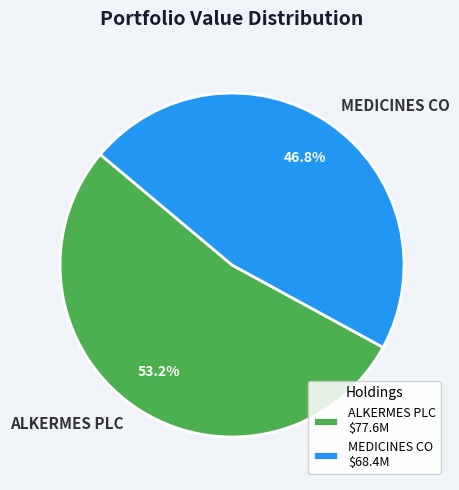

How many slices are in this pie chart?

2